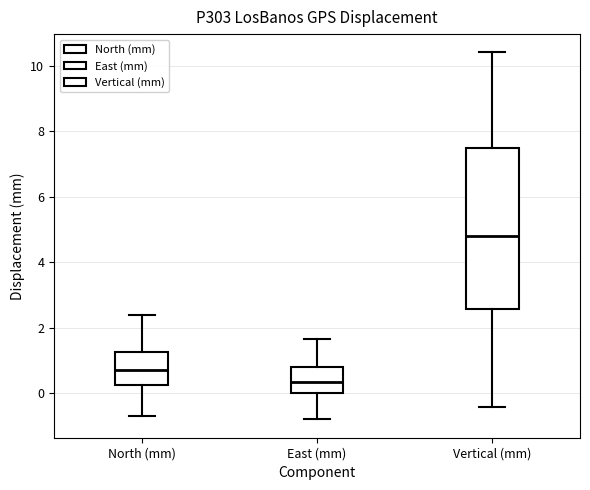

Reading left to right, read every box against the y-axis: the position of its median line, the range the box covers, and the ends of its whiskers. The values are not printed on the chart, so give them approximately, as read against the axis.

North (mm): median 0.8, box 0.2 to 1.2, whiskers -0.6 to 2.4
East (mm): median 0.4, box 0.0 to 0.8, whiskers -0.8 to 1.6
Vertical (mm): median 4.8, box 2.6 to 7.6, whiskers -0.4 to 10.4